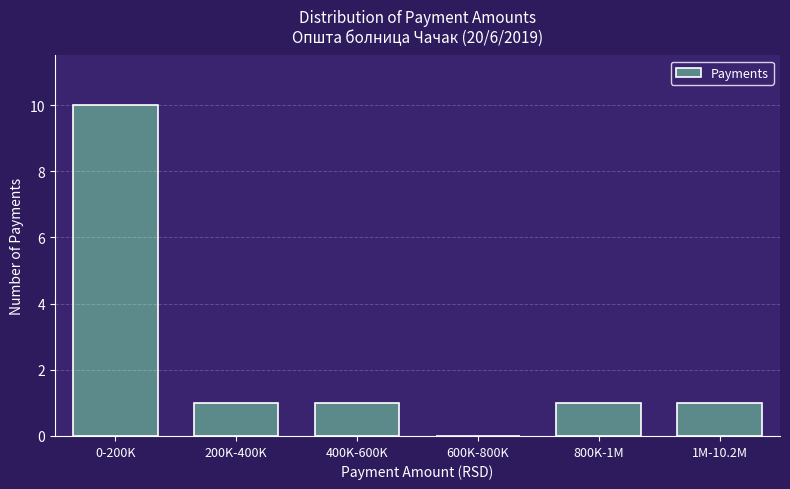

Reading left to right, extract all data points from this chart.

0-200K=10	200K-400K=1	400K-600K=1	600K-800K=0	800K-1M=1	1M-10.2M=1